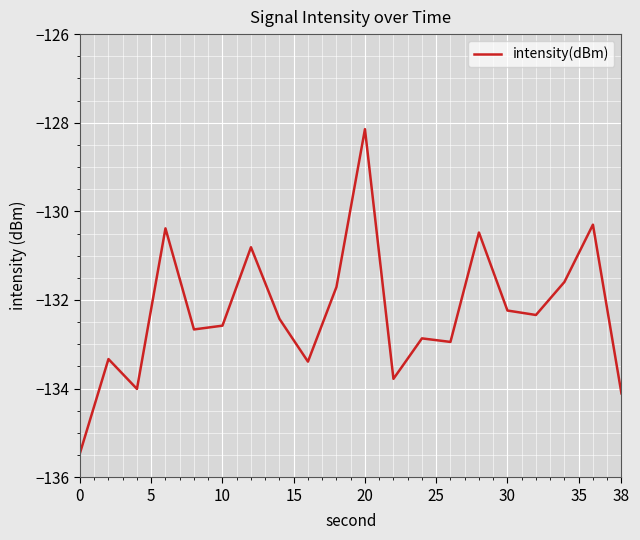

What is the difference between the maximum and minimum values?

7.3